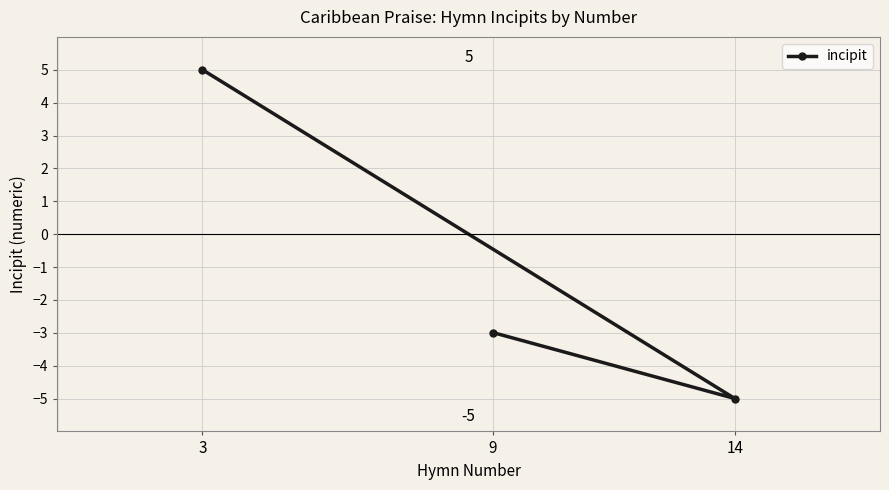

Reading left to right, extract all data points from this chart.

3=5.0	9=-3.0	14=-5.0